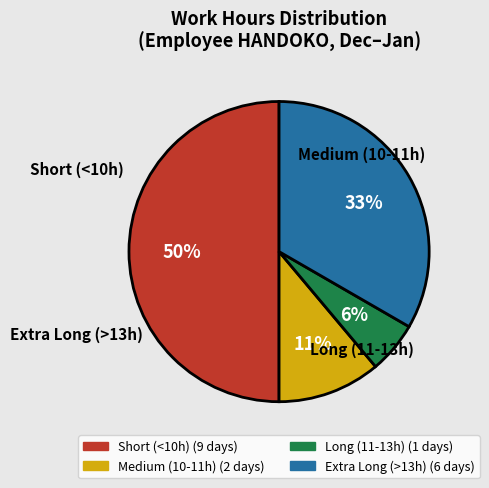

How many segments does this pie chart have?

4